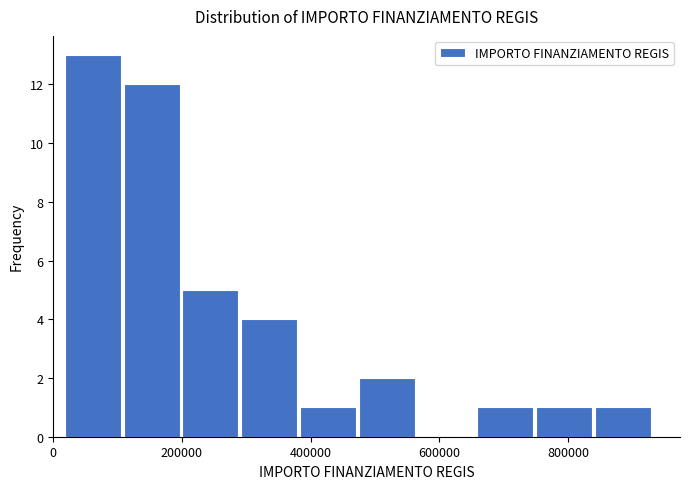

Which range on the x-axis has the tallest bar?

20000 to 100000